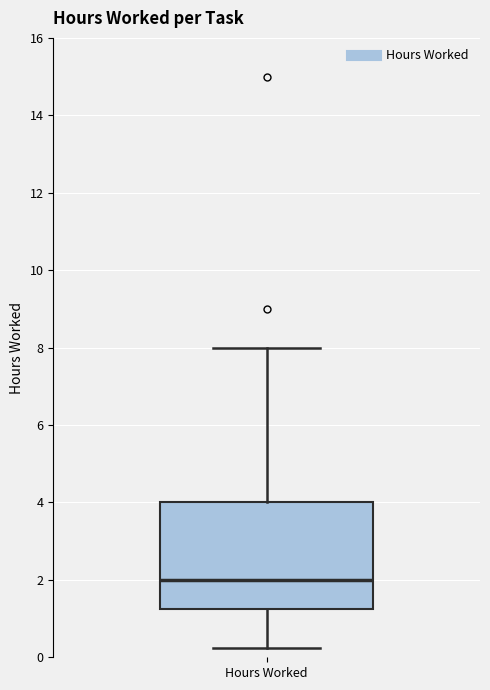

Transcribe this box plot: give where the median line is, the range the box spans, and where the two whiskers end, as read against the y-axis. The values are not printed on the chart, so give them approximately, as read against the axis.

median 2.0, box 1.2 to 4.0, whiskers 0.2 to 8.0